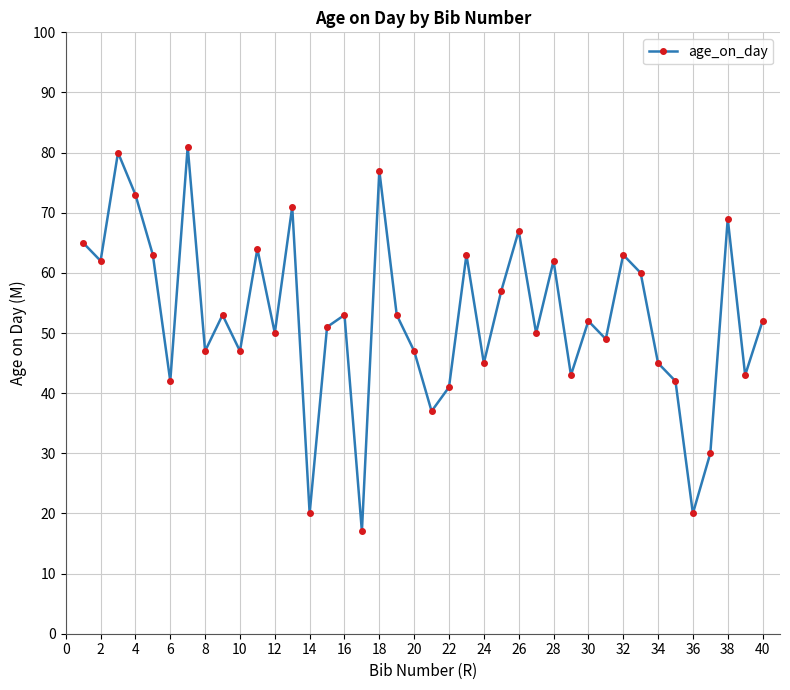

What is the minimum value shown in the chart?

17